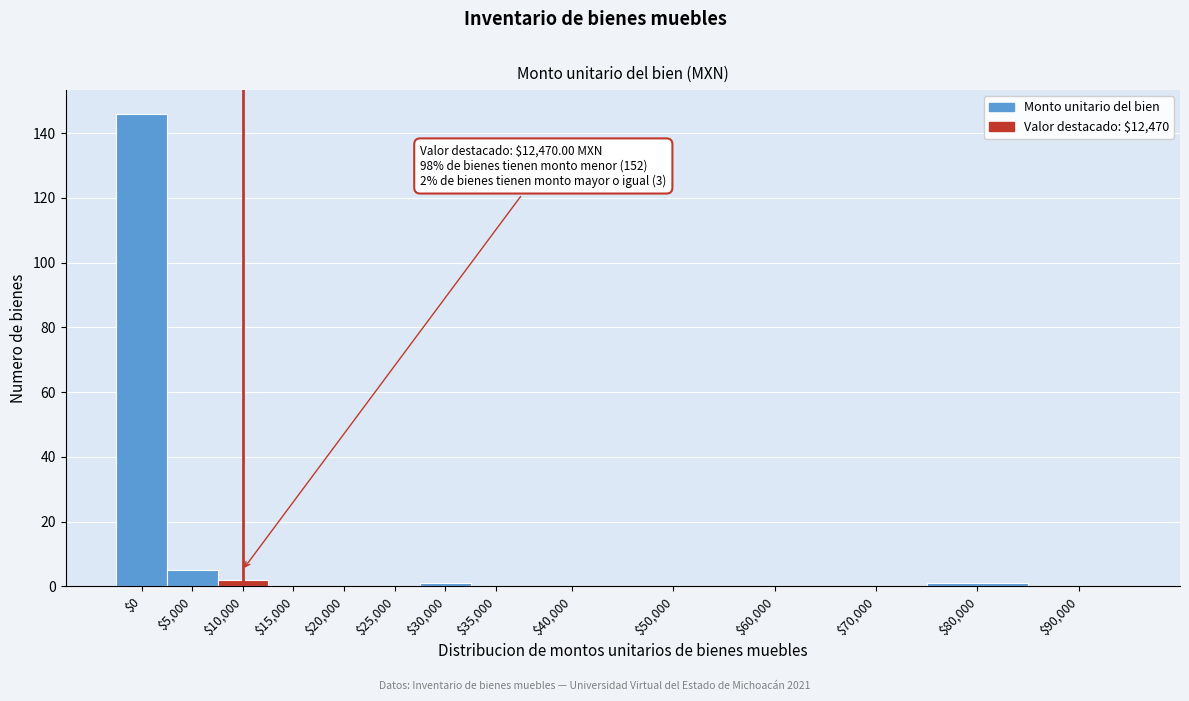

Is it true that the value at $5,000 is 5?

True